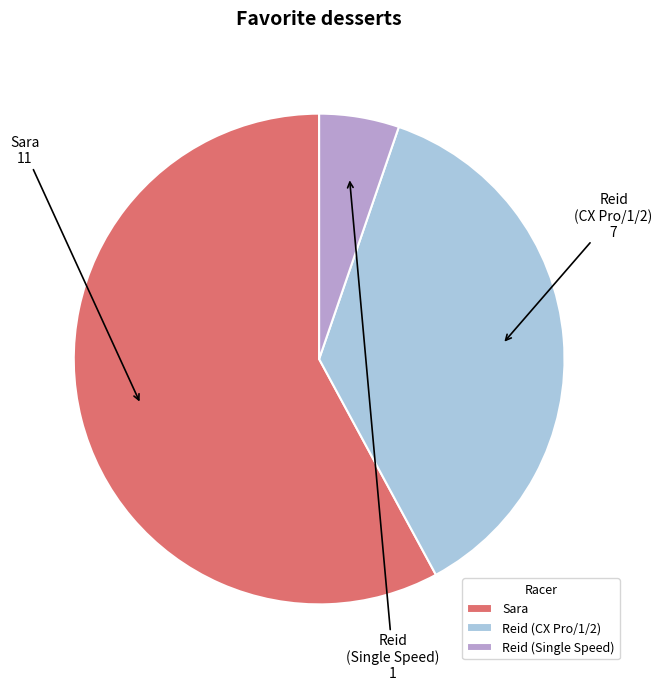

Do Reid (Single Speed) and Sara together represent more than half of the pie?

Yes